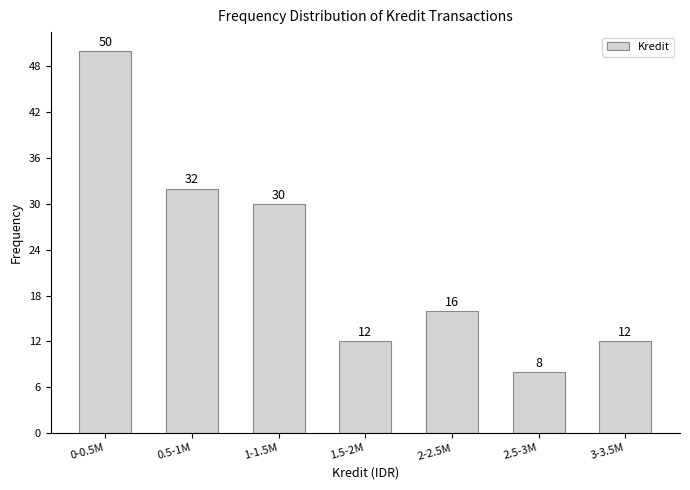

Reading left to right, transcribe all the data shown in this chart.

0-0.5M=50	0.5-1M=32	1-1.5M=30	1.5-2M=12	2-2.5M=16	2.5-3M=8	3-3.5M=12